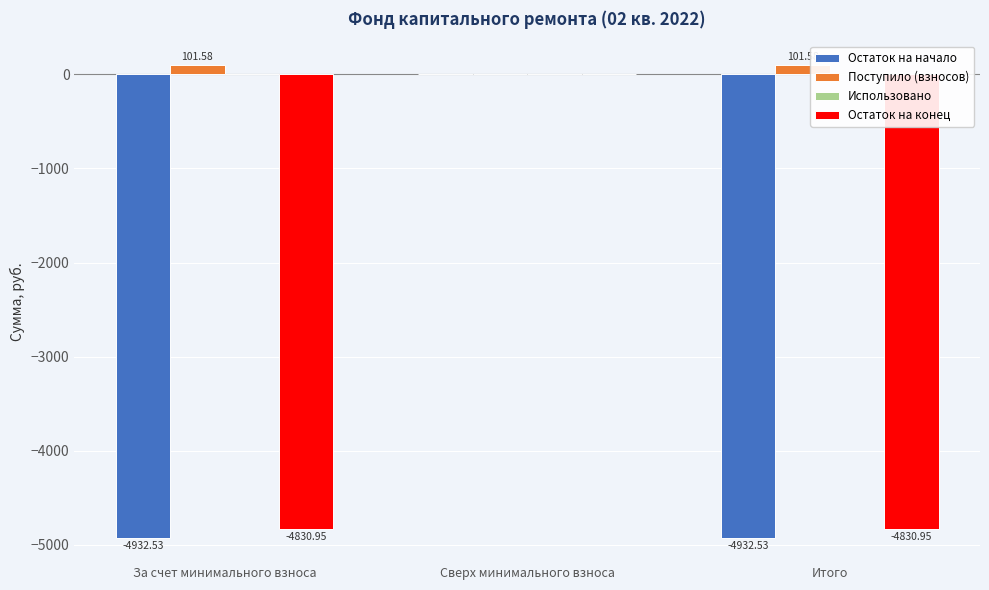

What is the sum of the Поступило (взносов) values at Сверх минимального взноса and Итого?

101.6